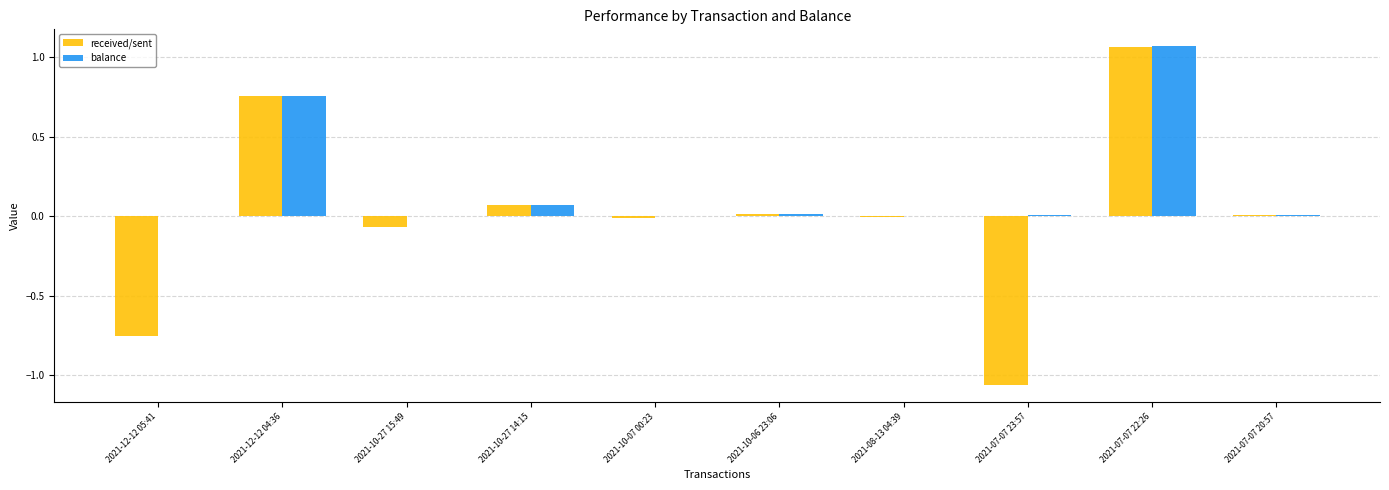

Which category has the highest value in the received/sent series?

2021-07-07 22:26